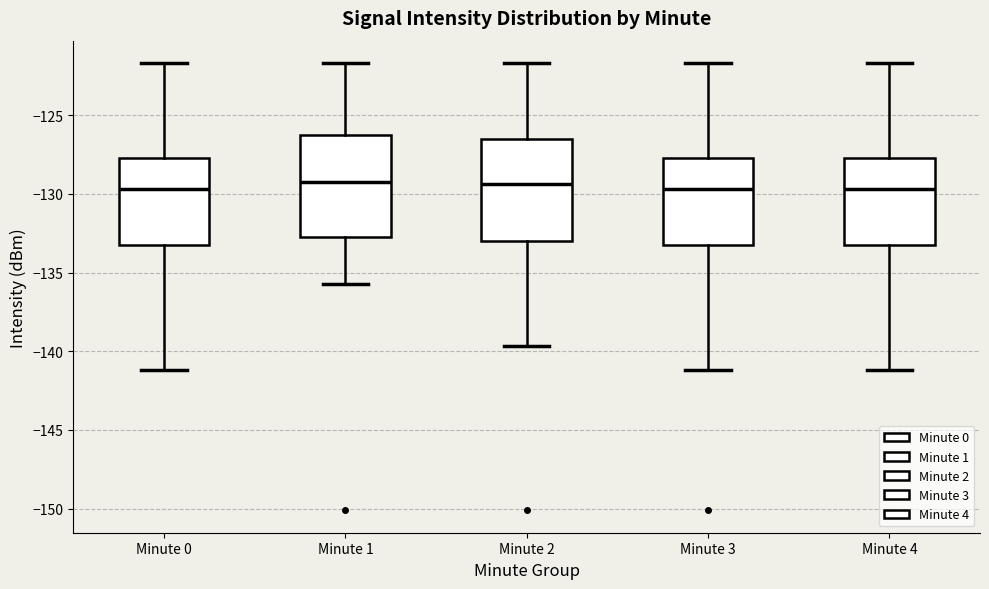

Reading left to right, transcribe this box plot: for each box, give where its median line is, the range the box spans, and where its two whiskers end, as read against the y-axis. The values are not printed on the chart, so give them approximately, as read against the axis.

Minute 0: median -129.5, box -133.0 to -127.5, whiskers -141.0 to -121.5
Minute 1: median -129.5, box -132.5 to -126.5, whiskers -135.5 to -121.5
Minute 2: median -129.5, box -133.0 to -126.5, whiskers -139.5 to -121.5
Minute 3: median -129.5, box -133.0 to -127.5, whiskers -141.0 to -121.5
Minute 4: median -129.5, box -133.0 to -127.5, whiskers -141.0 to -121.5